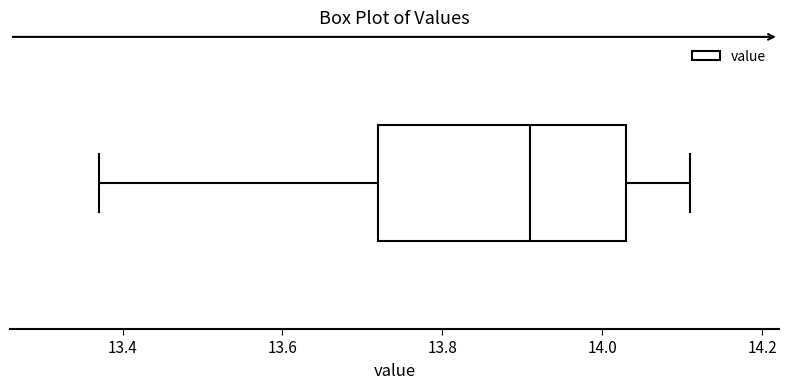

Where is the right edge of the box on the x-axis? The values are not printed on the chart, so give them approximately, as read against the axis.

14.04